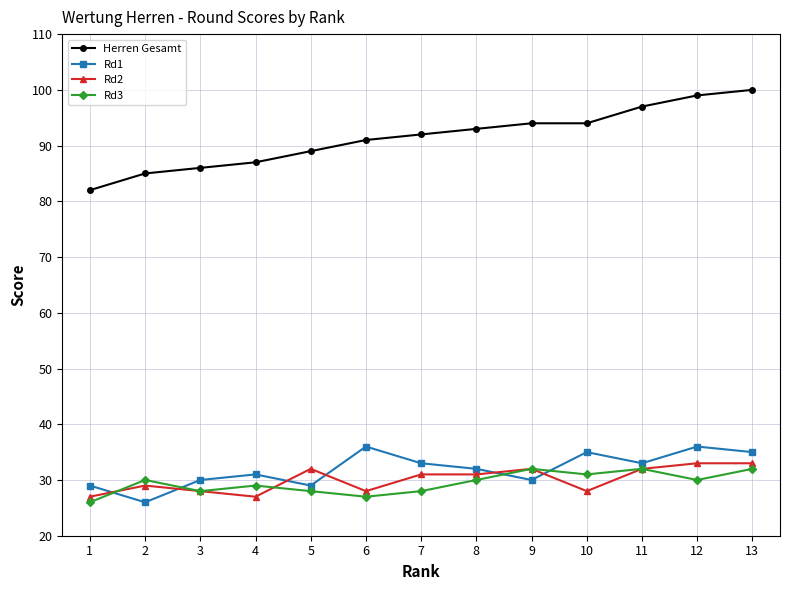

Where is the first local minimum for Rd1?

2